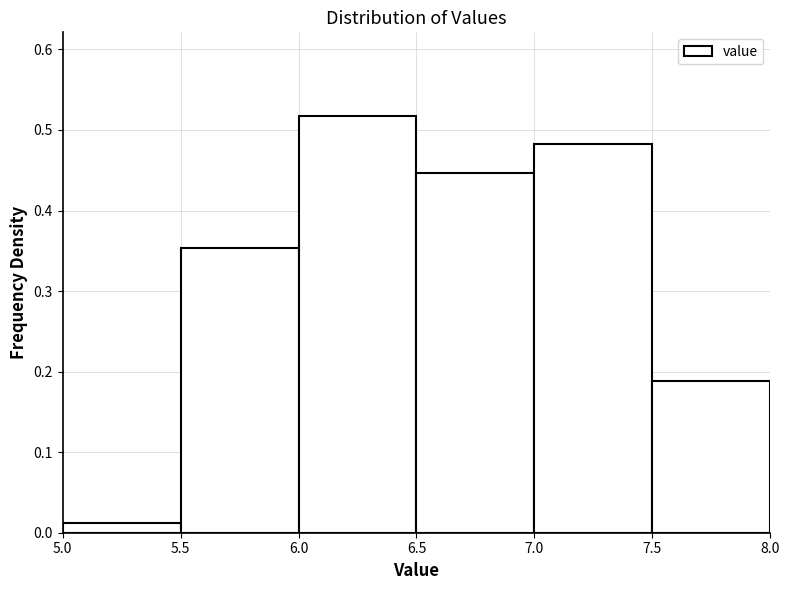

How tall is the bar that spans 5.0 to 5.5 on the x-axis? The values are not printed on the chart, so give them approximately, as read against the axis.

0.01